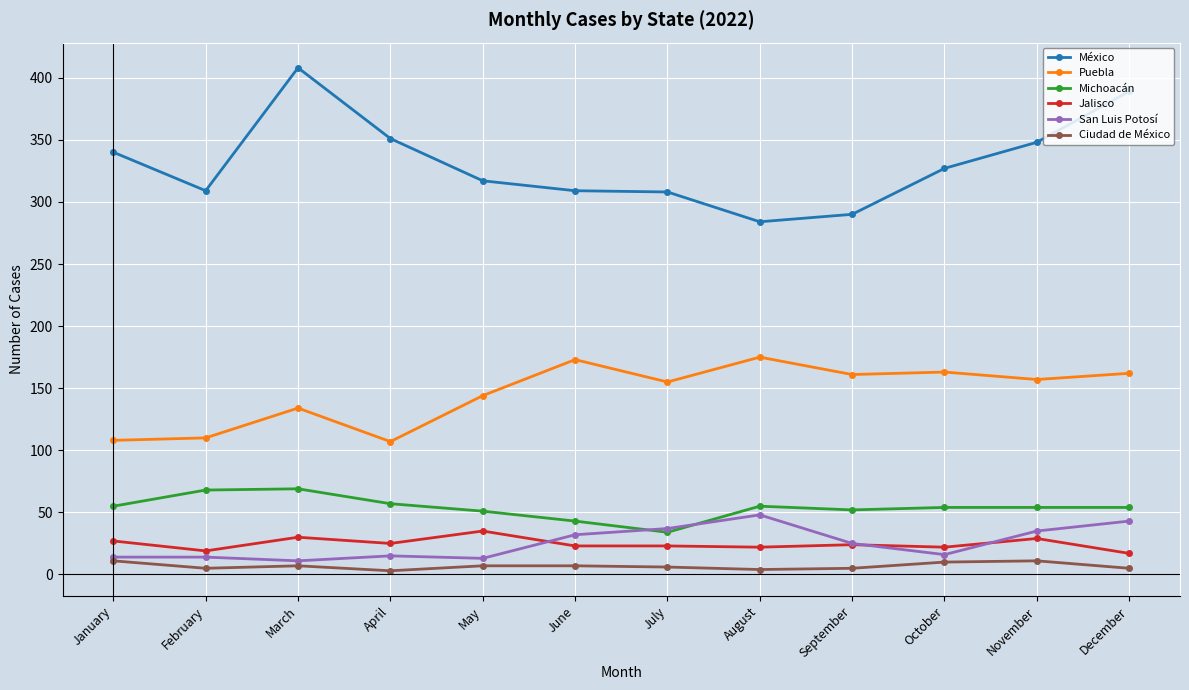

What are all the series names shown in the legend?

México, Puebla, Michoacán, Jalisco, San Luis Potosí, Ciudad de México